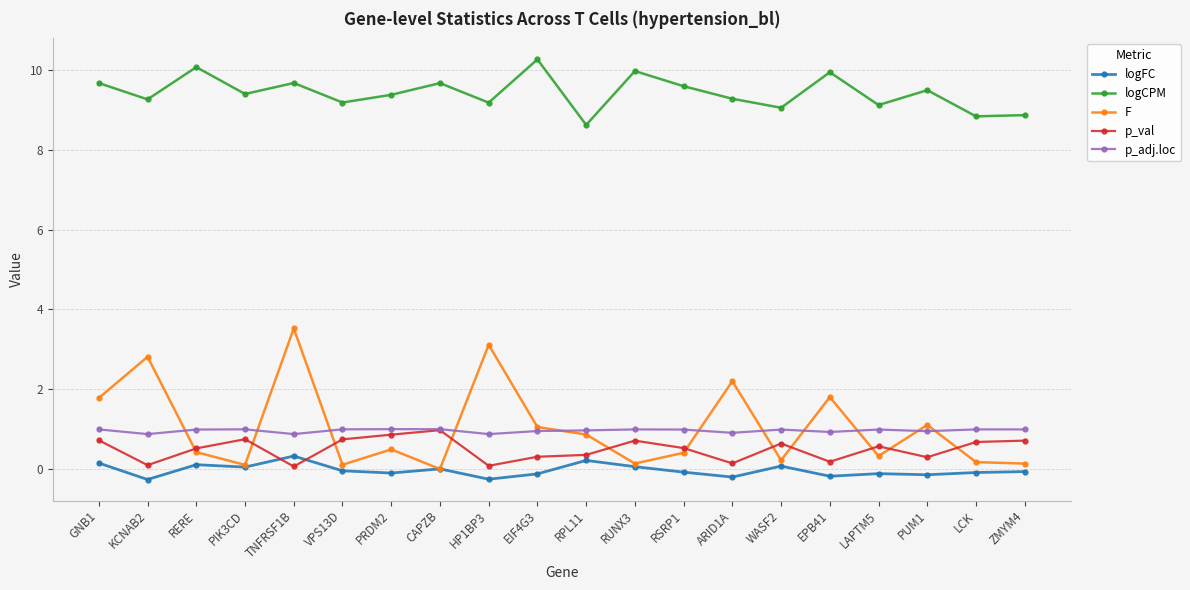

Is the value of p_adj.loc at LCK greater than the value of logFC at EPB41?

Yes